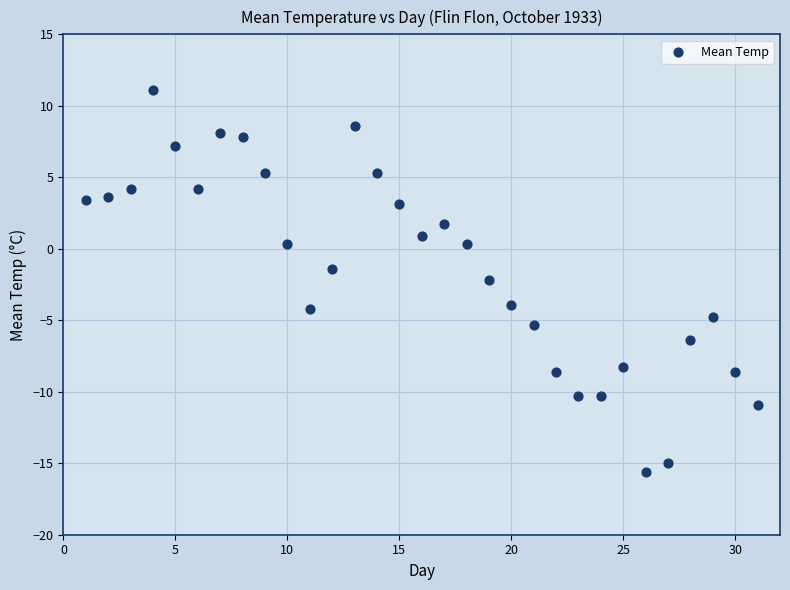

What is the range of X values (max minus min)?

30.0